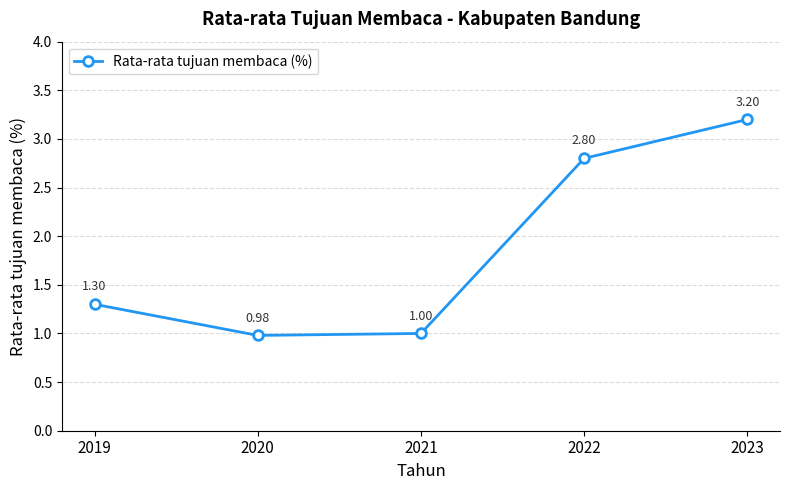

What is the change in value from 2019 to 2023?

+1.9